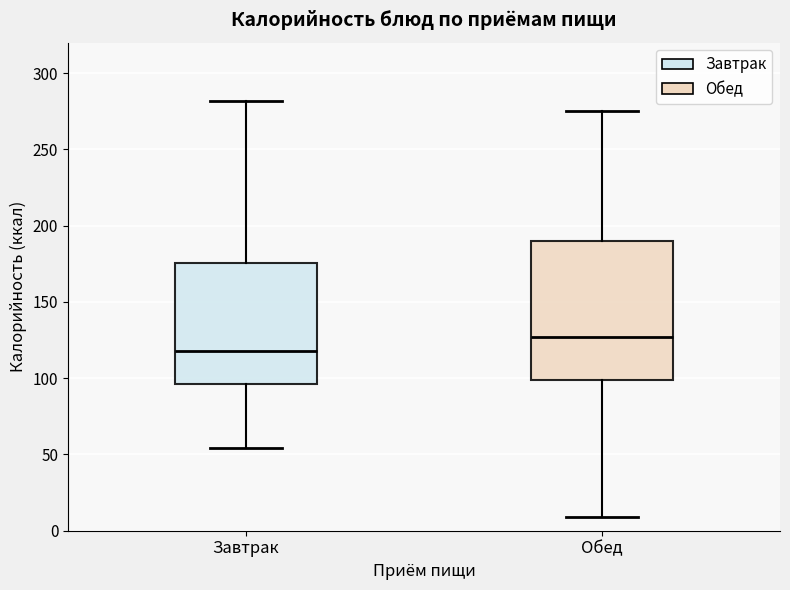

Reading left to right, read every box against the y-axis: the position of its median line, the range the box covers, and the ends of its whiskers. The values are not printed on the chart, so give them approximately, as read against the axis.

Завтрак: median 120, box 95 to 175, whiskers 55 to 280
Обед: median 125, box 100 to 190, whiskers 10 to 275